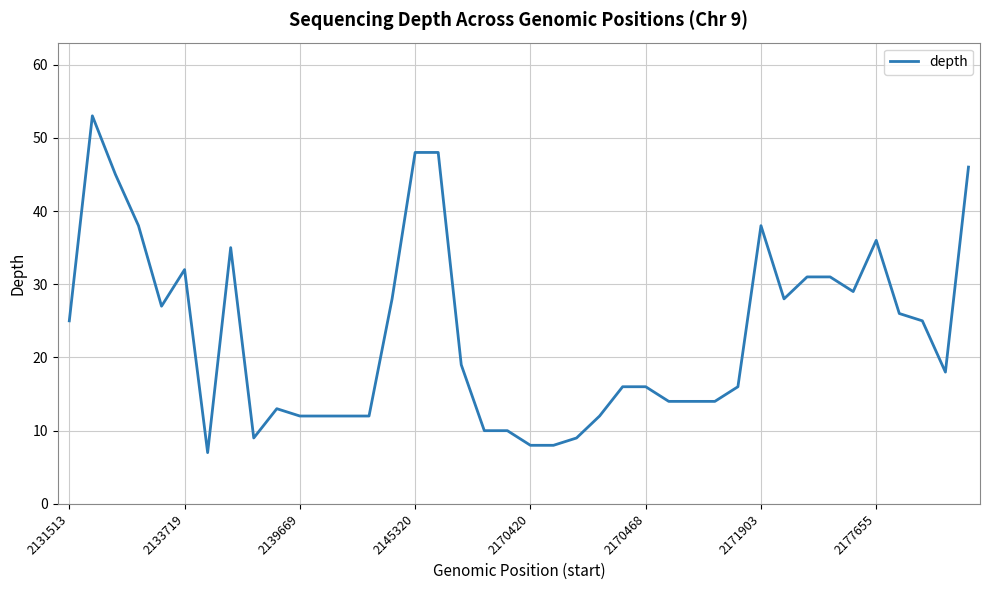

What is the maximum value shown in the chart?

53